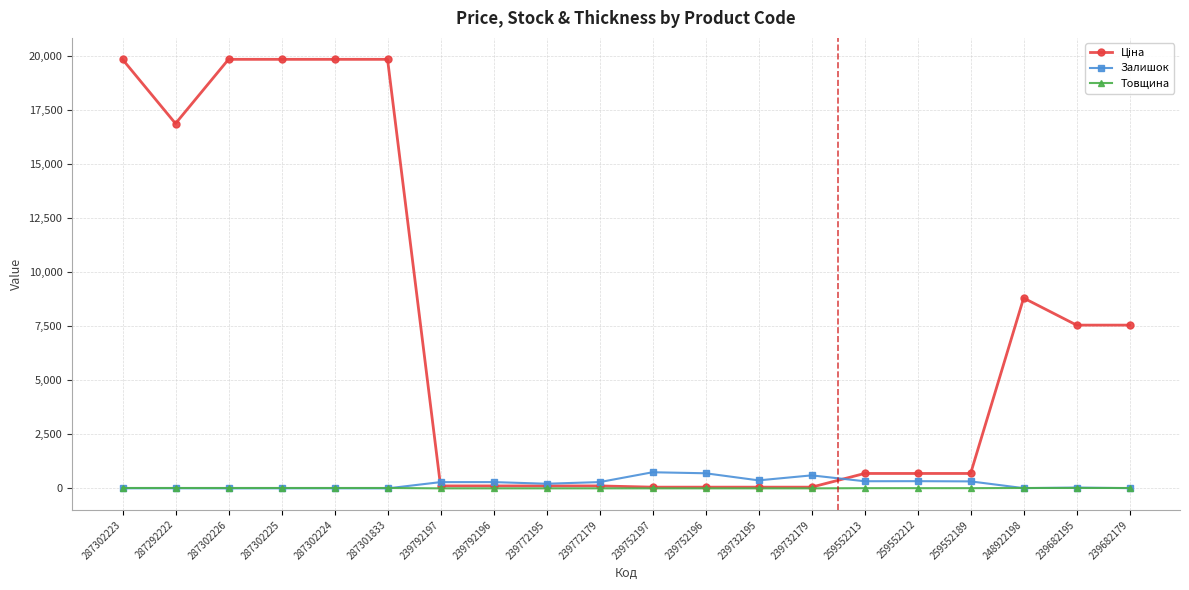

How many Товщина values are between 1 and 18?

20